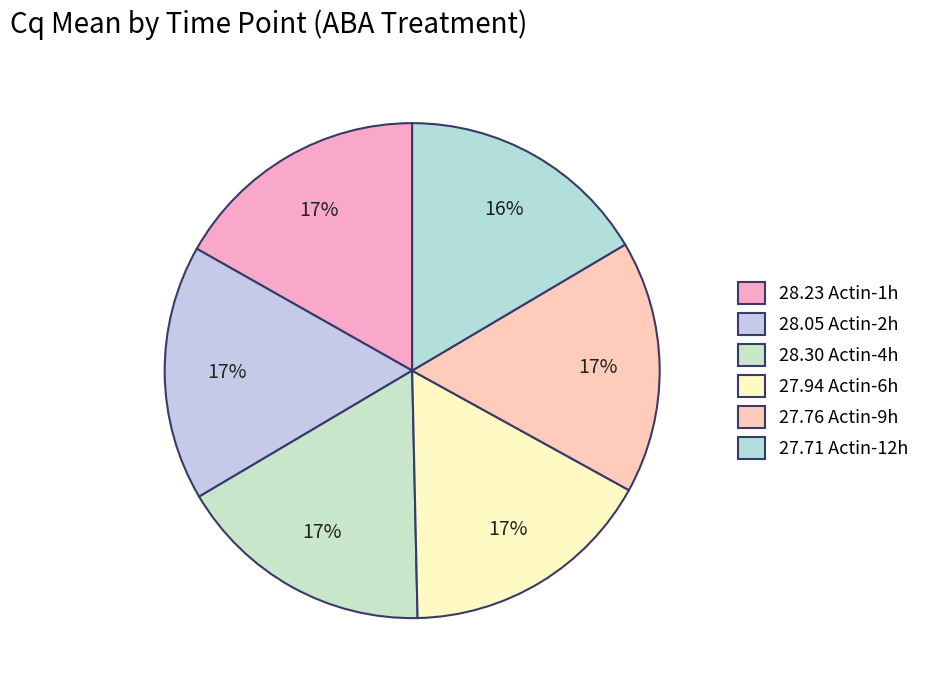

How many segments does this pie chart have?

6